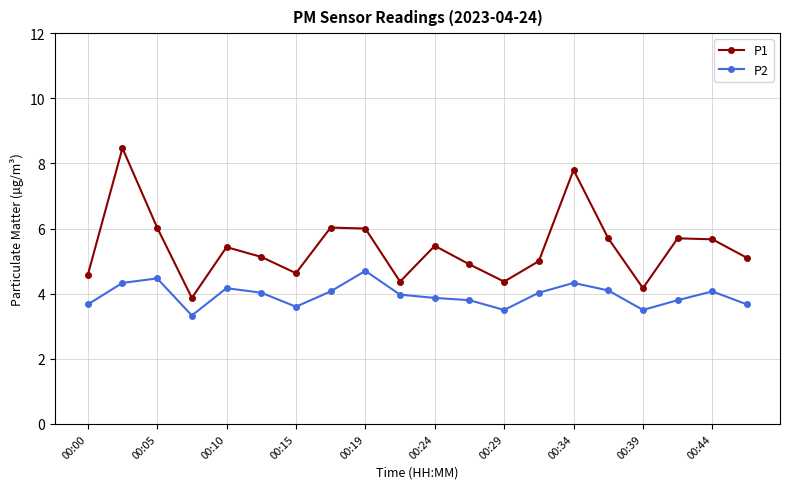

Which series has the widest spread of values?

P1